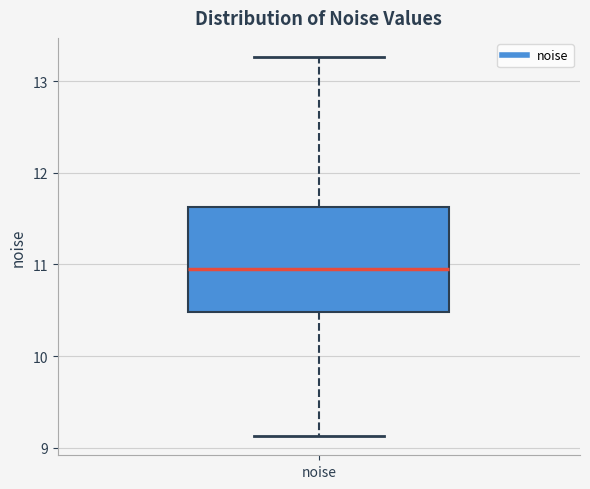

Transcribe this box plot: give where the median line is, the range the box spans, and where the two whiskers end, as read against the y-axis. The values are not printed on the chart, so give them approximately, as read against the axis.

median 11.0, box 10.5 to 11.6, whiskers 9.1 to 13.3